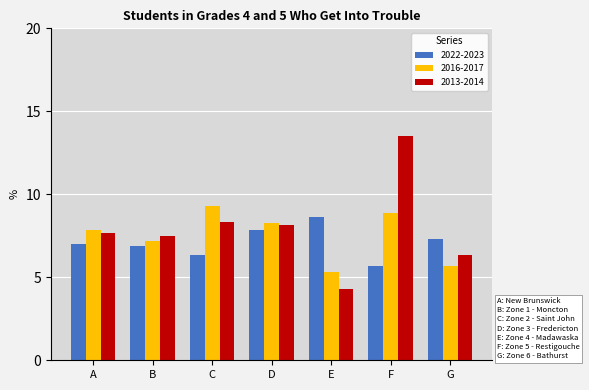

Which series has the largest total across all categories?

2013-2014